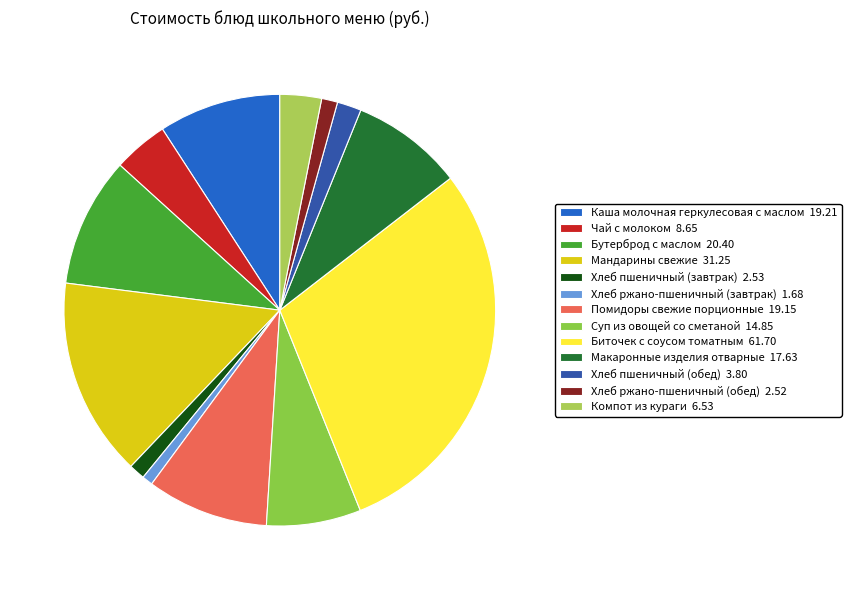

Which slice is the largest?

Биточек с соусом томатным